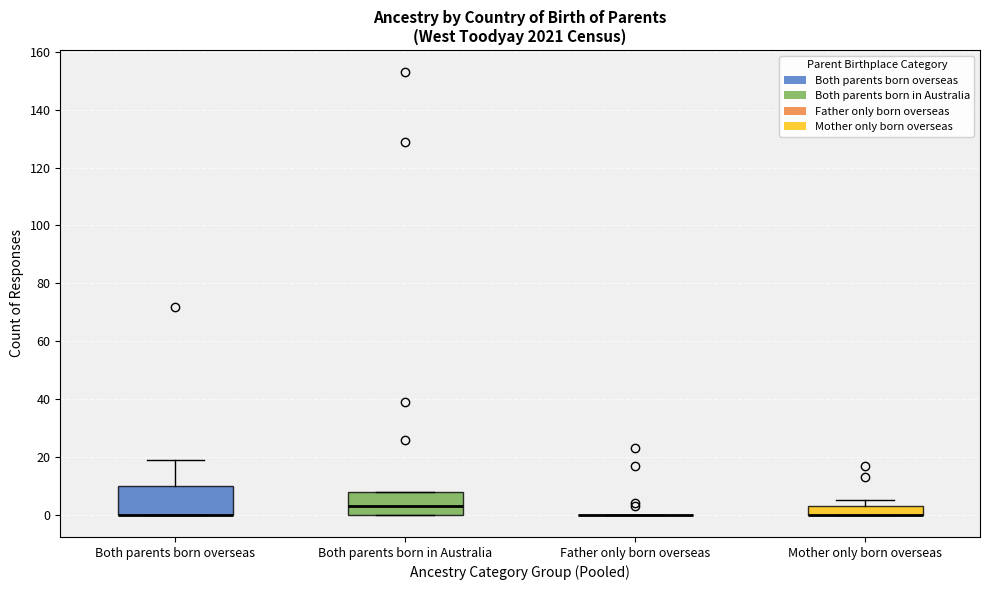

Which box is the tallest, from its lower edge to its upper edge?

Both parents born overseas